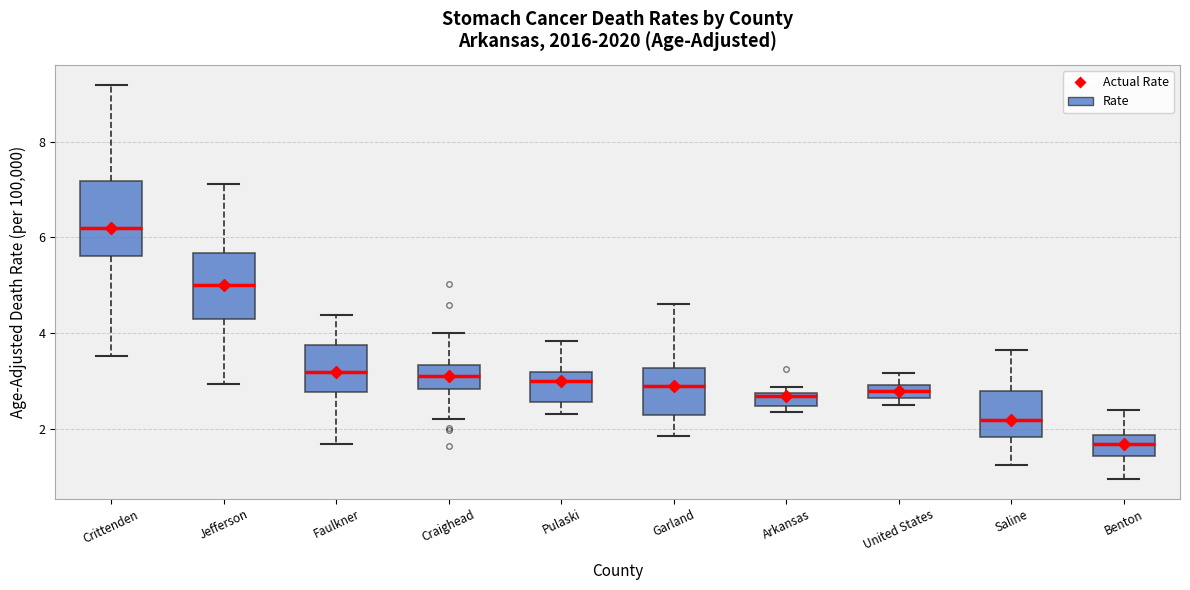

Which box has the highest median line?

Crittenden